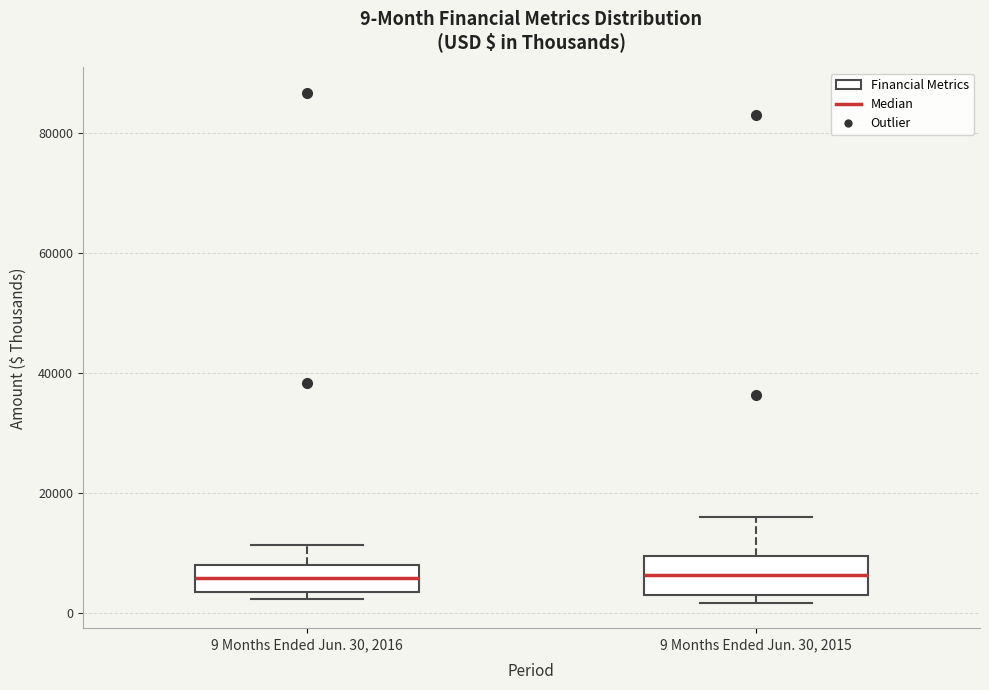

Comparing the boxes themselves (not the whiskers), which one is the tallest?

9 Months Ended Jun. 30, 2015